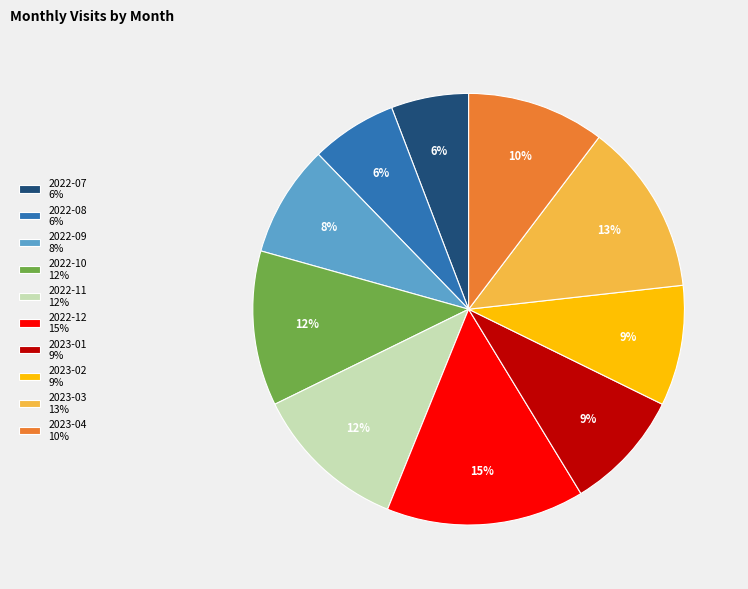

Between 2022-10 12% and 2022-09 8%, which is larger?

2022-10 12%